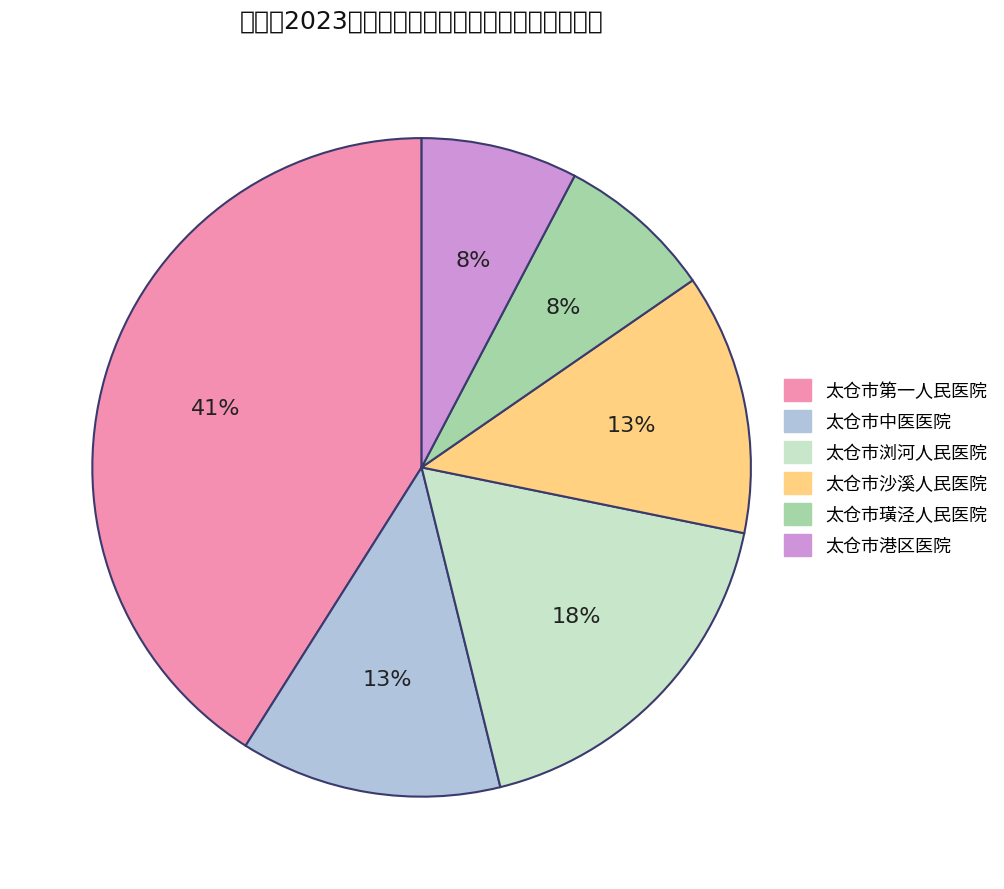

Rank the categories by value from lowest to highest.

太仓市璜泾人民医院, 太仓市港区医院, 太仓市中医医院, 太仓市沙溪人民医院, 太仓市浏河人民医院, 太仓市第一人民医院